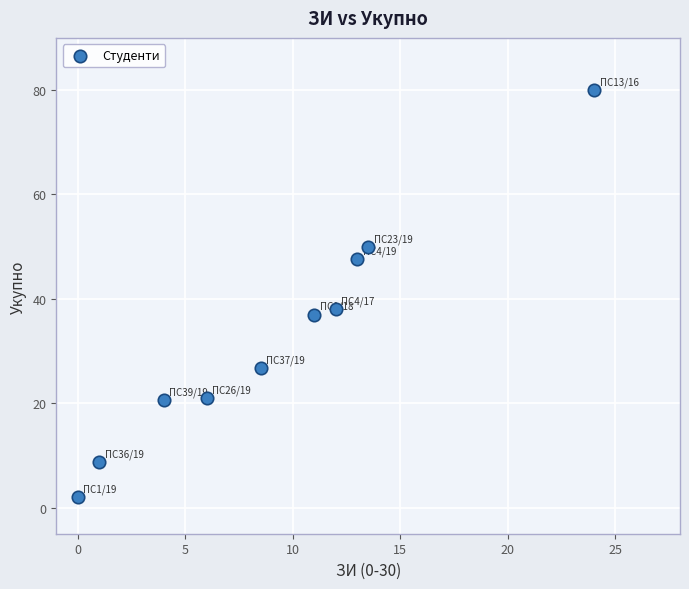

What Y value in the scatter plot is closest to 41?

38.0